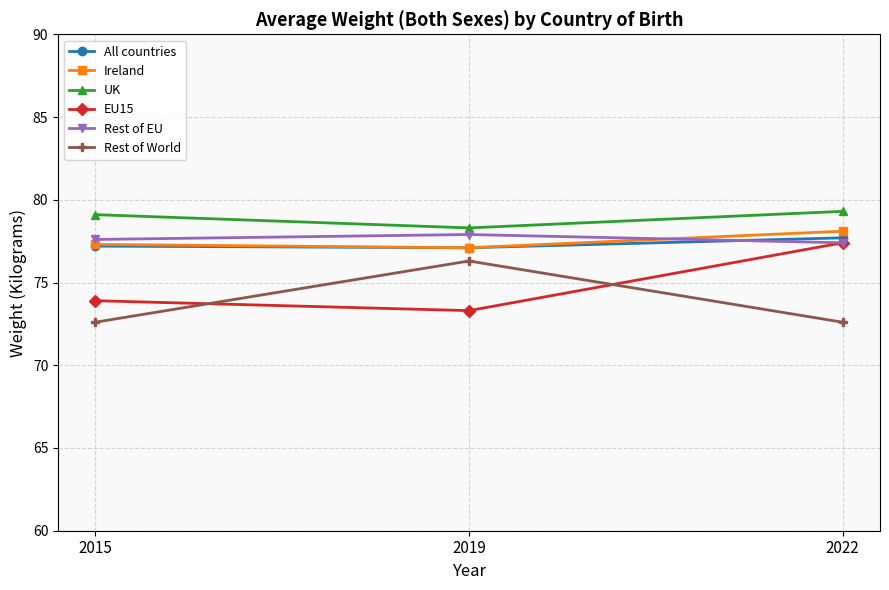

What is the difference between the highest and lowest values at 2019?

5.0